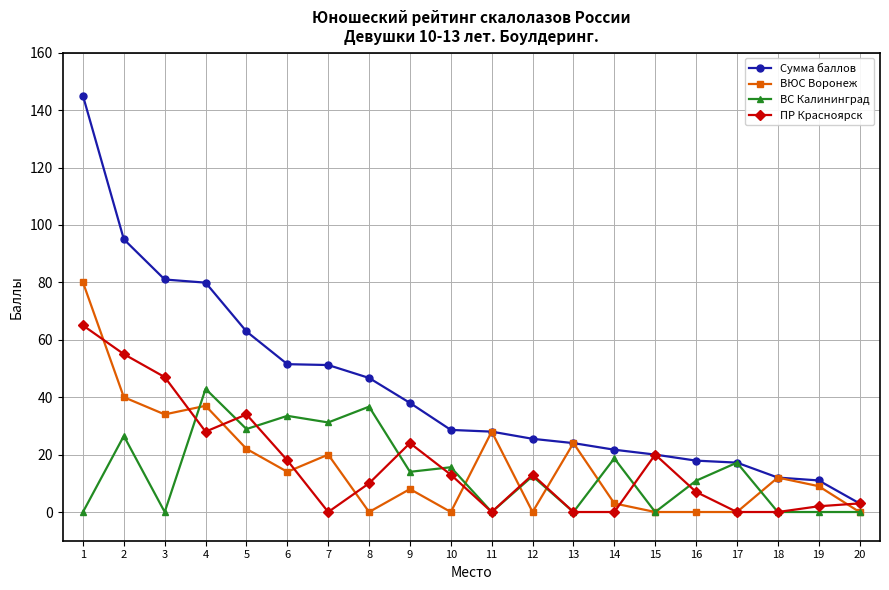

What is the average value of the Сумма баллов series?

43.0